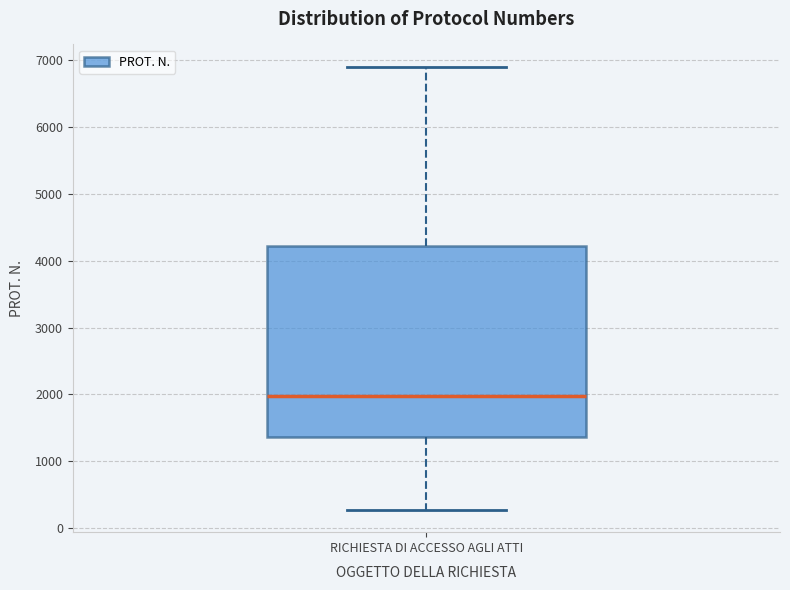

Where does the median line of the box for RICHIESTA DI ACCESSO AGLI ATTI sit on the y-axis? The values are not printed on the chart, so give them approximately, as read against the axis.

2000